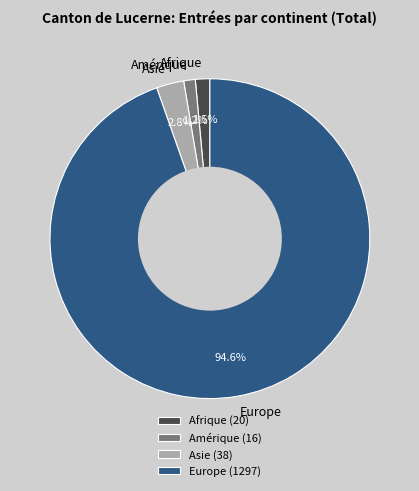

Does Afrique account for over 50% of the chart?

No